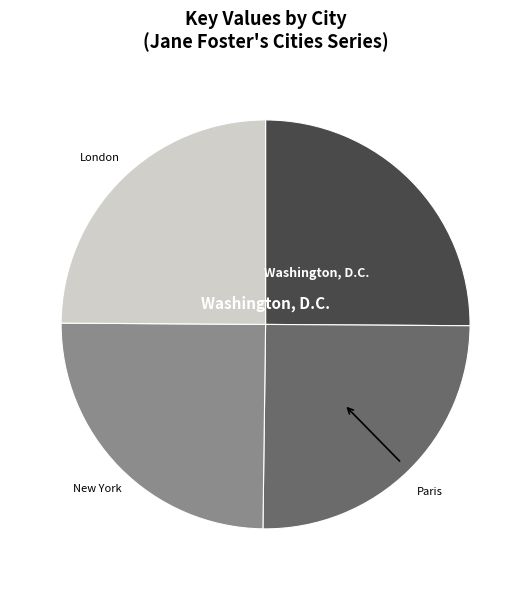

Is there a majority slice in this chart?

No